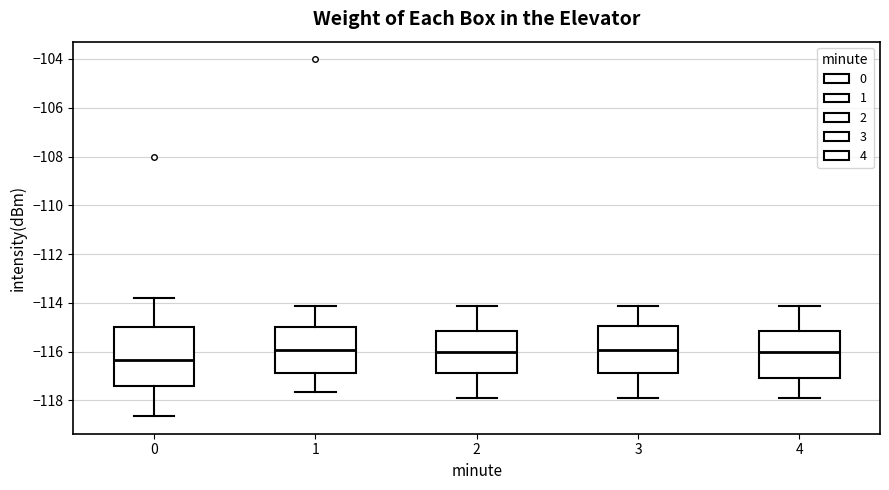

Which box's median line is the lowest?

0